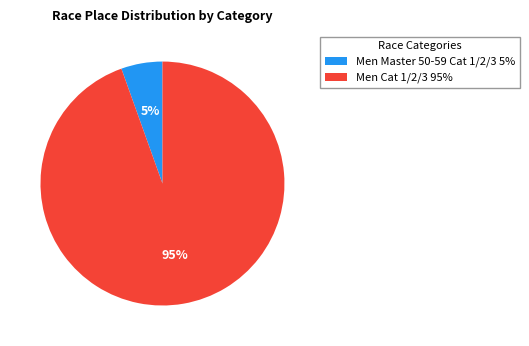

Is there any slice that represents more than half of the pie?

Yes